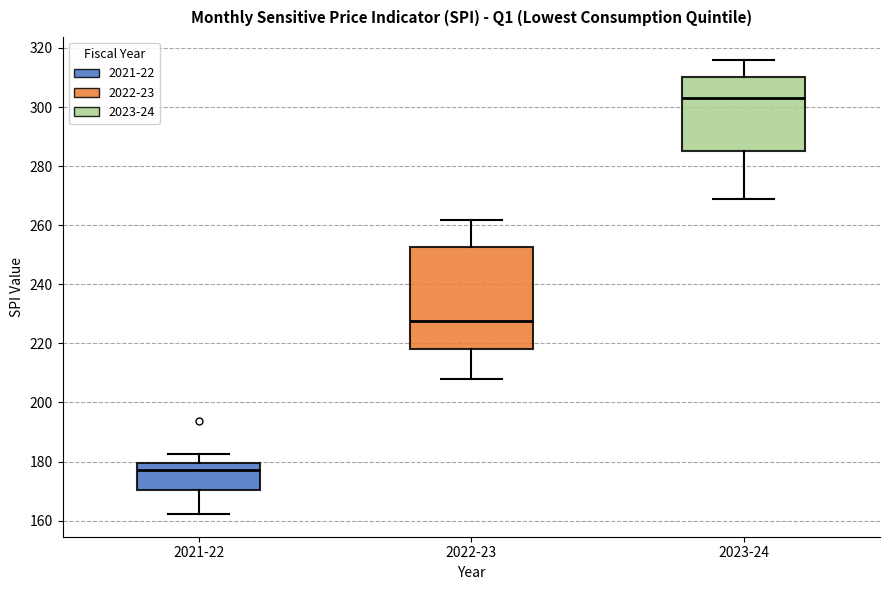

Comparing the boxes themselves (not the whiskers), which one is the tallest?

2022-23